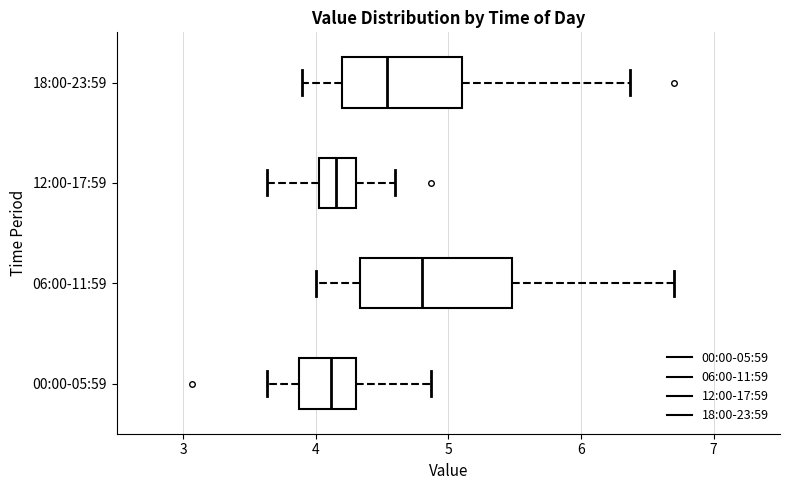

Reading bottom to top, transcribe this box plot: for each box, give where its median line is, the range the box spans, and where its two whiskers end, as read against the x-axis. The values are not printed on the chart, so give them approximately, as read against the axis.

00:00-05:59: median 4.1, box 3.9 to 4.3, whiskers 3.6 to 4.9
06:00-11:59: median 4.8, box 4.3 to 5.5, whiskers 4.0 to 6.7
12:00-17:59: median 4.2, box 4.0 to 4.3, whiskers 3.6 to 4.6
18:00-23:59: median 4.5, box 4.2 to 5.1, whiskers 3.9 to 6.4